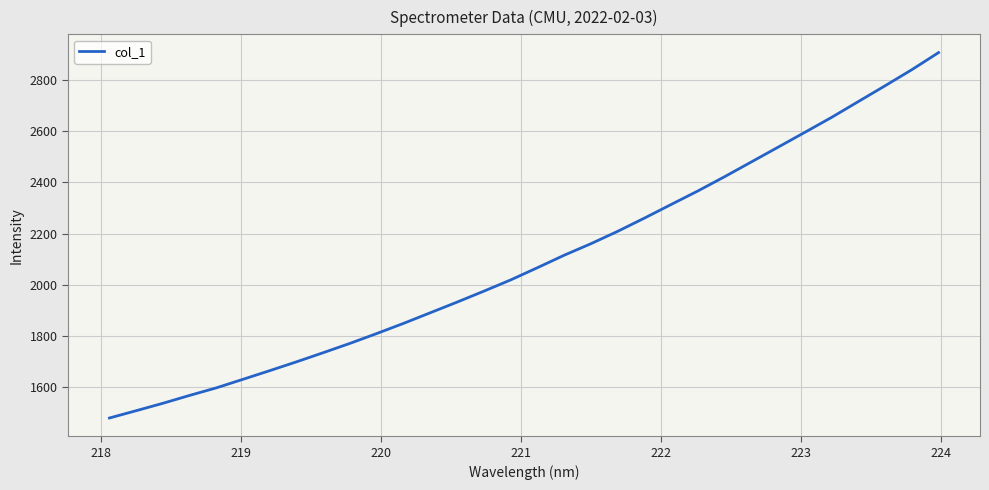

What is the maximum value shown in the chart?

2906.6